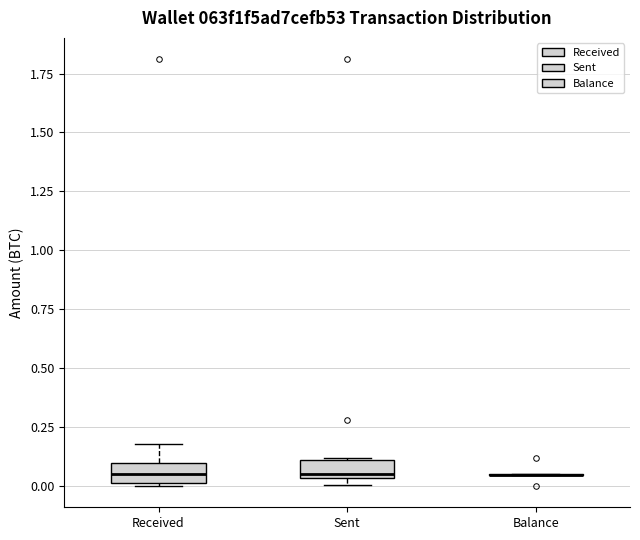

Where is the lower edge of the box for Sent on the y-axis? The values are not printed on the chart, so give them approximately, as read against the axis.

0.05